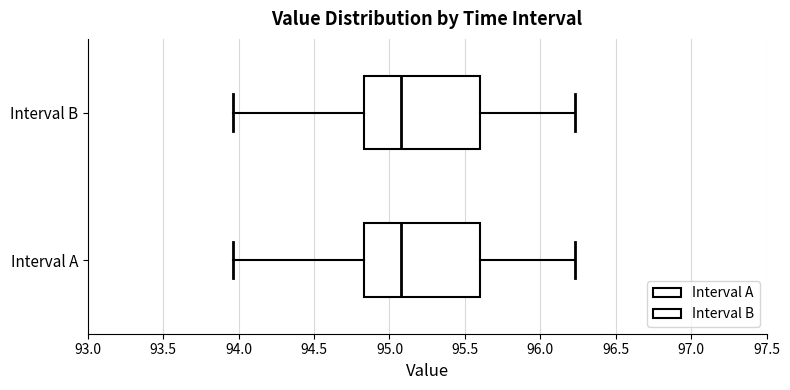

Where is the right edge of the box for Interval B on the x-axis? The values are not printed on the chart, so give them approximately, as read against the axis.

95.60